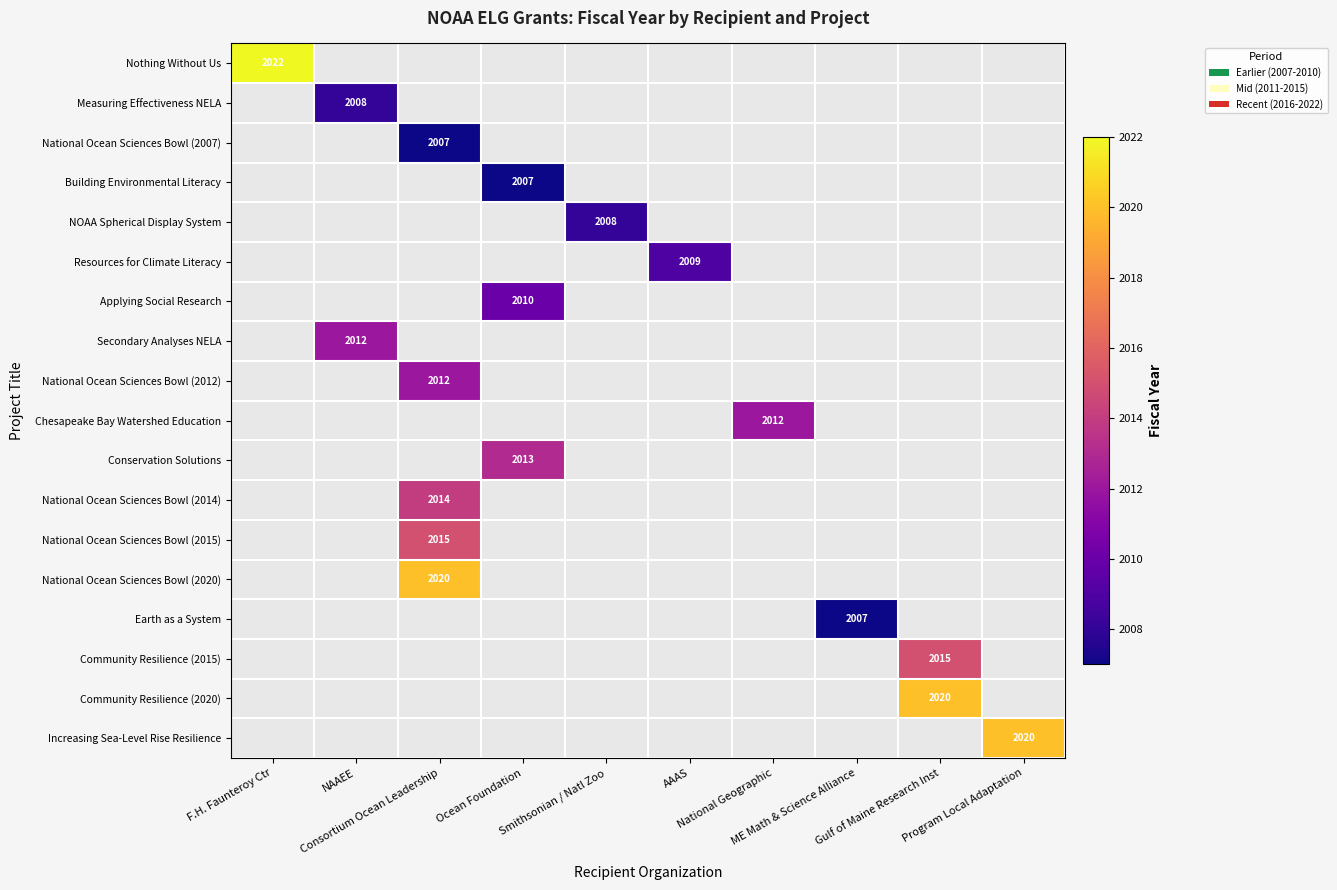

What is the maximum value shown in the chart?

2022.0